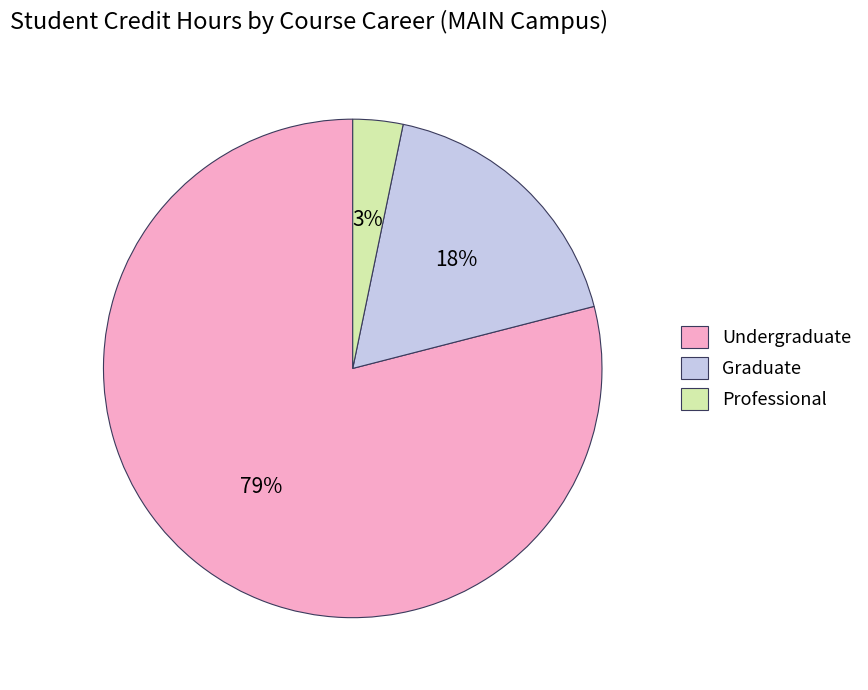

Which slice is the smallest?

Professional